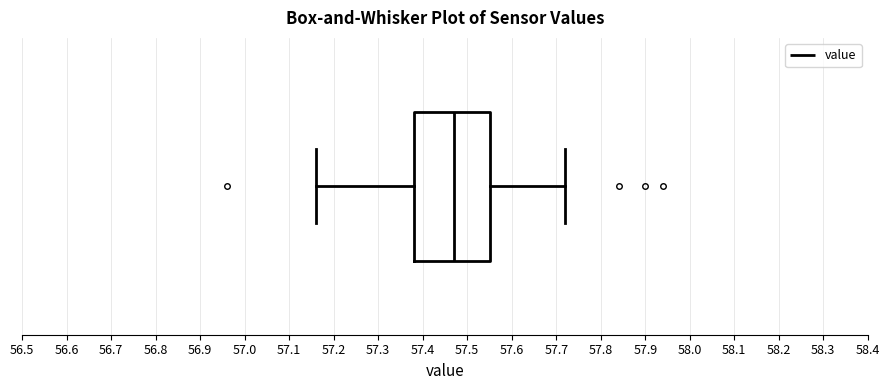

Transcribe this box plot: give where the median line is, the range the box spans, and where the two whiskers end, as read against the x-axis. The values are not printed on the chart, so give them approximately, as read against the axis.

median 57.47, box 57.38 to 57.55, whiskers 57.16 to 57.72